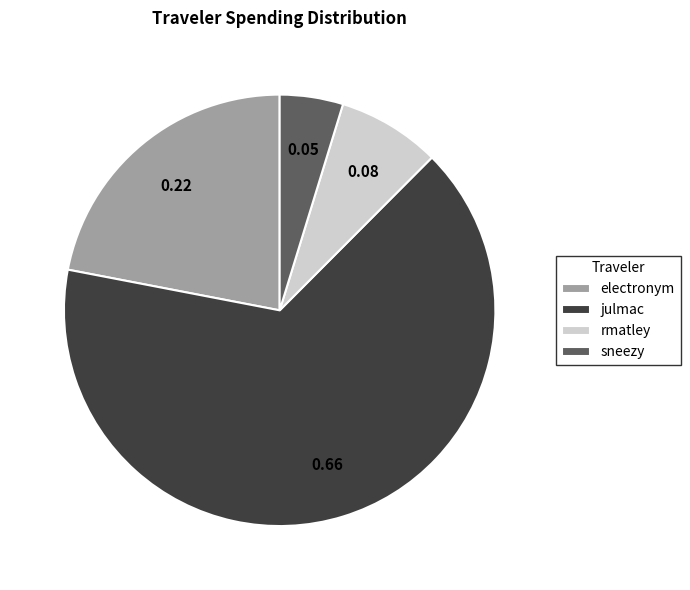

Between julmac and electronym, which is larger?

julmac